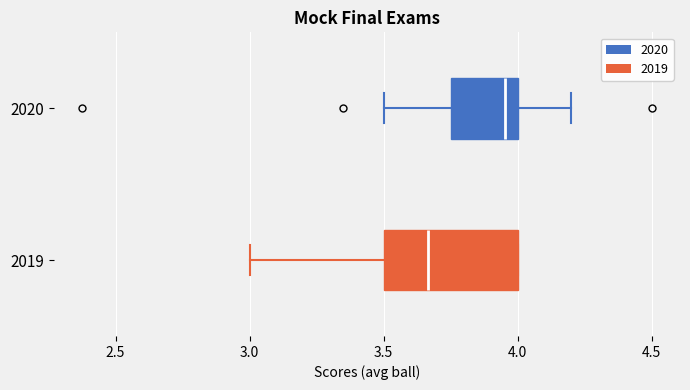

Which box has the furthest to the left median line?

2019